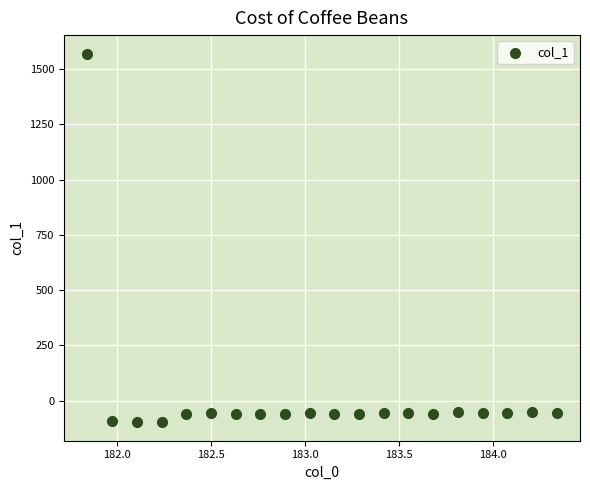

What is the range of Y values (max minus min)?

1667.7